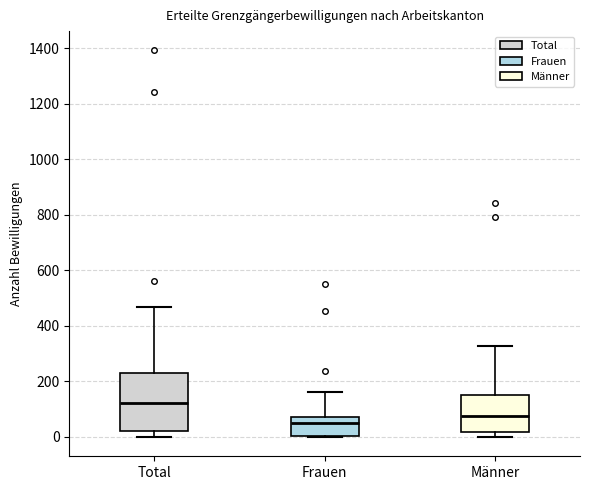

Reading left to right, read every box against the y-axis: the position of its median line, the range the box covers, and the ends of its whiskers. The values are not printed on the chart, so give them approximately, as read against the axis.

Total: median 120, box 20 to 240, whiskers 0 to 460
Frauen: median 40, box 0 to 80, whiskers 0 to 160
Männer: median 80, box 20 to 160, whiskers 0 to 320